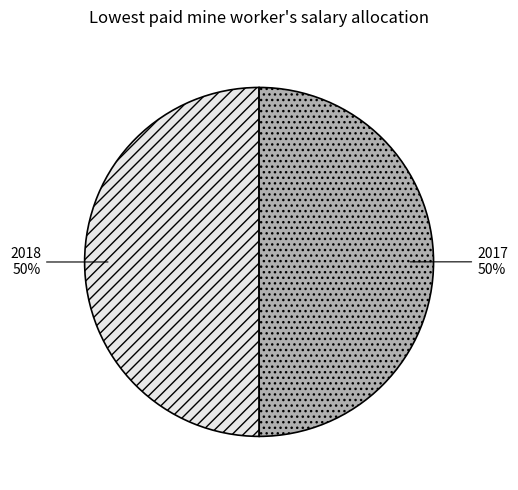

To the nearest percent, what is the average slice percentage?

50%